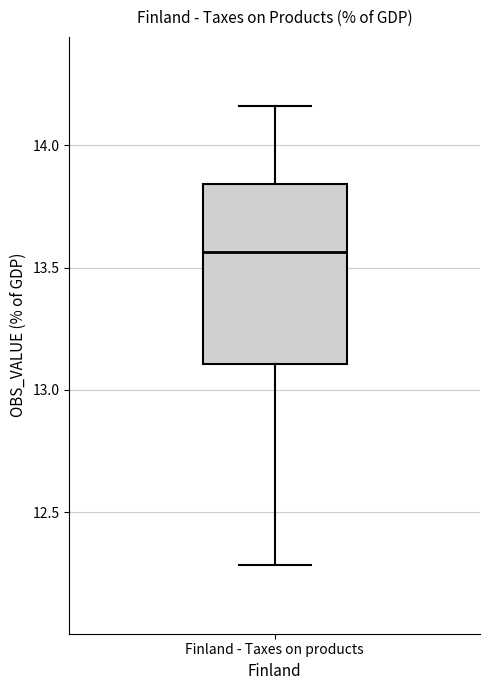

Read this box plot against the y-axis: the position of the median line, the range covered by the box, and the ends of both whiskers. The values are not printed on the chart, so give them approximately, as read against the axis.

median 13.55, box 13.10 to 13.85, whiskers 12.30 to 14.15